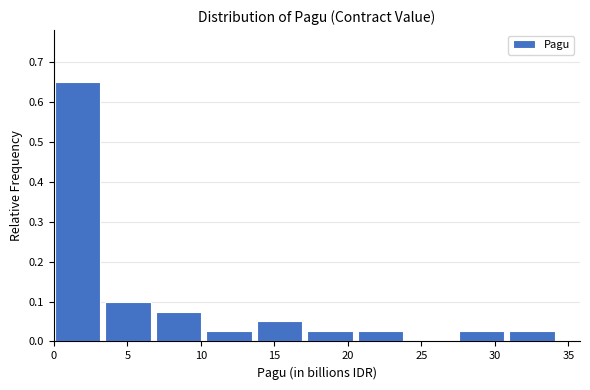

Over which range of the x-axis is the bar tallest?

0.0 to 3.5